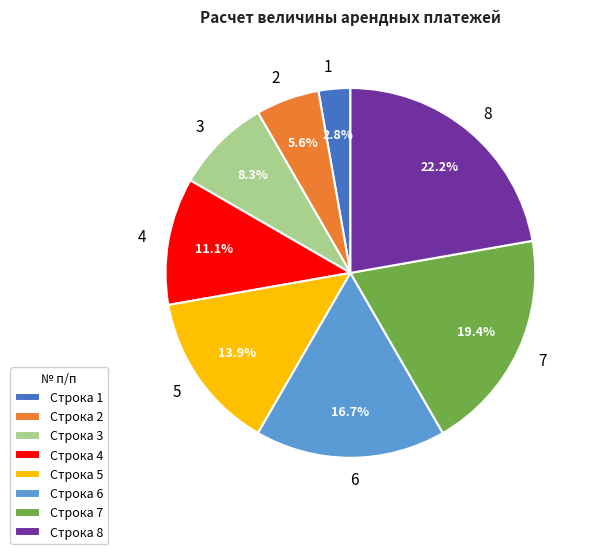

What percentage is NOT represented by 2?

94.4%